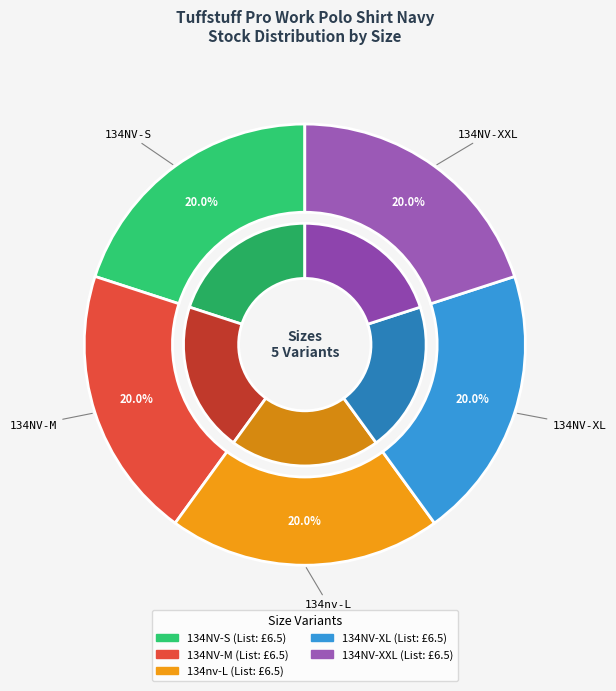

Which category has the biggest portion of the pie?

134NV-XL